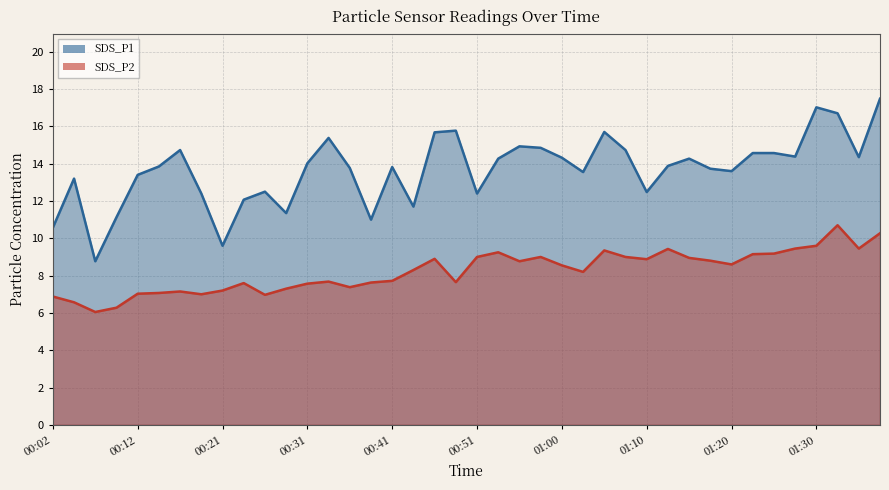

What is the total value across all series at 00:26?

19.5